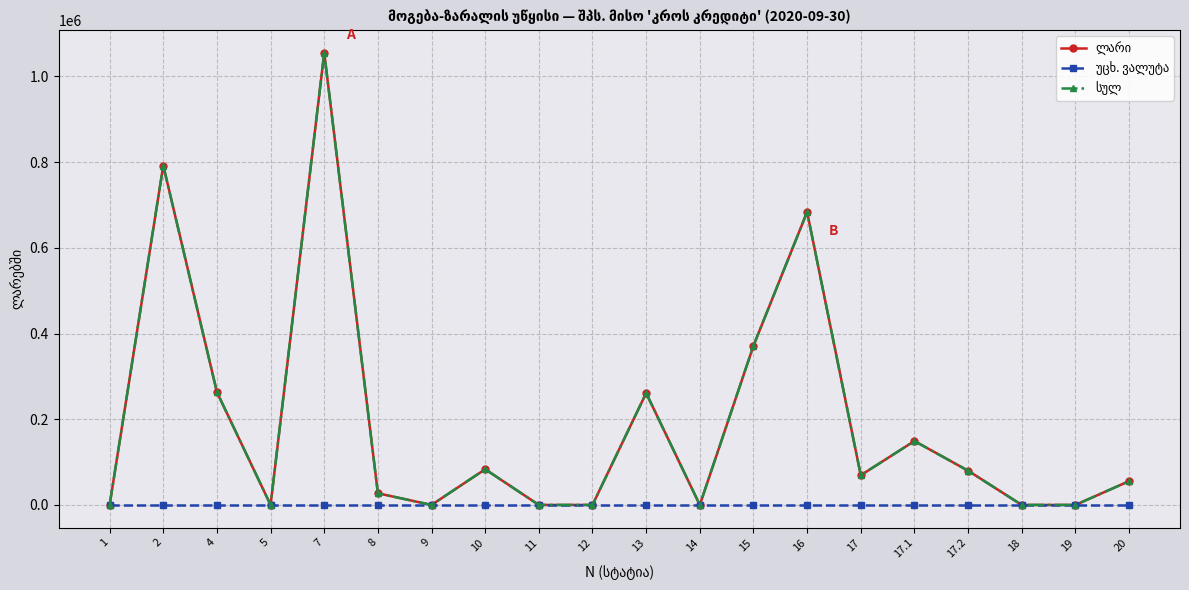

Reading left to right, transcribe all the data shown in this chart.

ლარი: 1=0.0	2=792086.5	4=263208.2	5=0.0	7=1055294.7	8=27185.7	9=0.0	10=83260.5	11=0.0	12=0.0	13=261068.5	14=0.0	15=371514.8	16=683779.9	17=69228.5	17.1=149148.5	17.2=79920.0	18=0.0	19=0.0	20=55433.2
უცხ. ვალუტა: 1=0.0	2=0.0	4=0.0	5=0.0	7=0.0	8=0.0	9=0.0	10=0.0	11=0.0	12=0.0	13=0.0	14=0.0	15=0.0	16=0.0	17=0.0	17.1=0.0	17.2=0.0	18=0.0	19=0.0	20=0.0
სულ: 1=0.0	2=792086.5	4=263208.2	5=0.0	7=1055294.7	8=27185.7	9=0.0	10=83260.5	11=0.0	12=0.0	13=261068.5	14=0.0	15=371514.8	16=683779.9	17=69228.5	17.1=149148.5	17.2=79920.0	18=0.0	19=0.0	20=55433.2